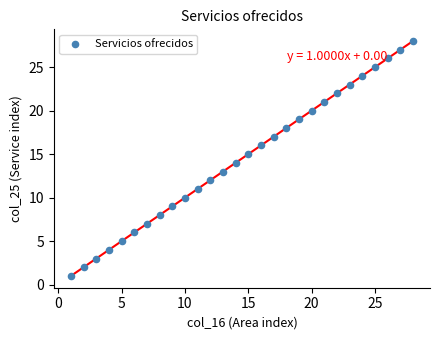

What is the range of Y values (max minus min)?

27